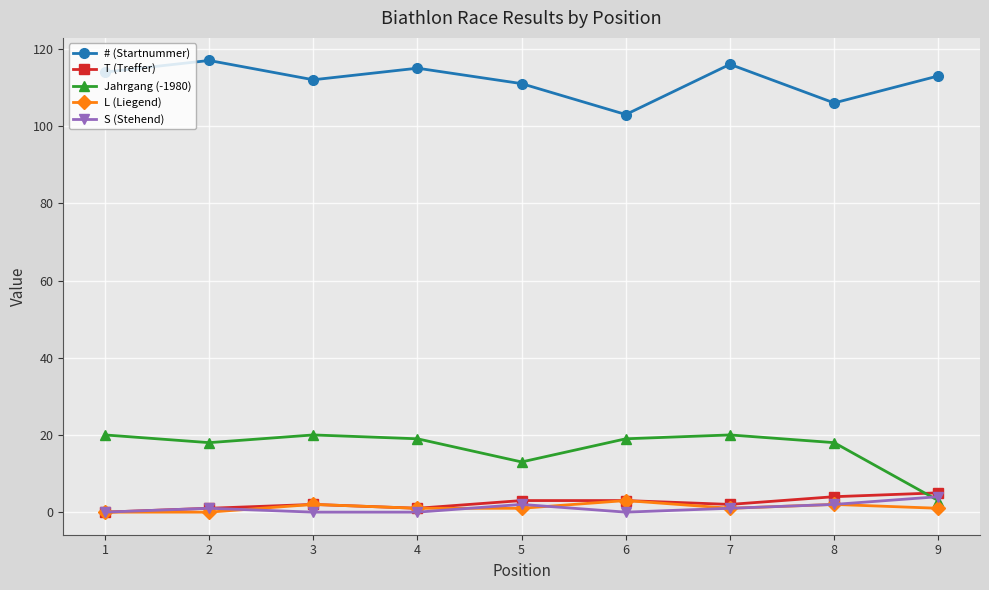

At which category does # (Startnummer) reach its first local peak?

2